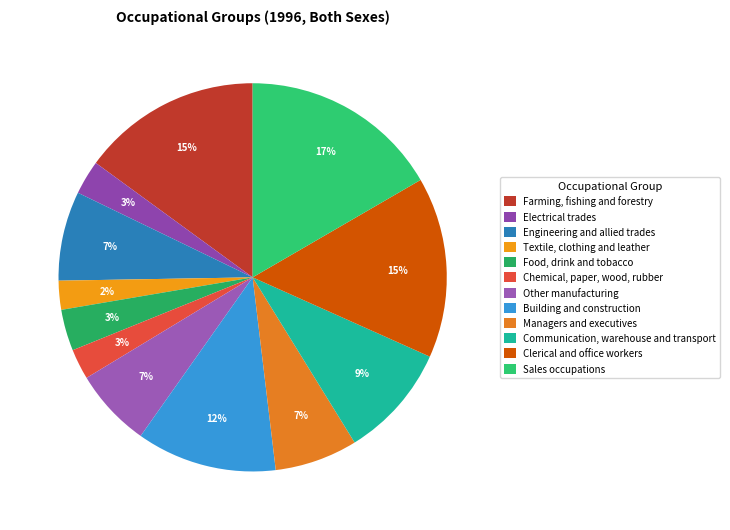

To the nearest percent, what is the difference between the Building and construction and Clerical and office workers slice percentages?

3%